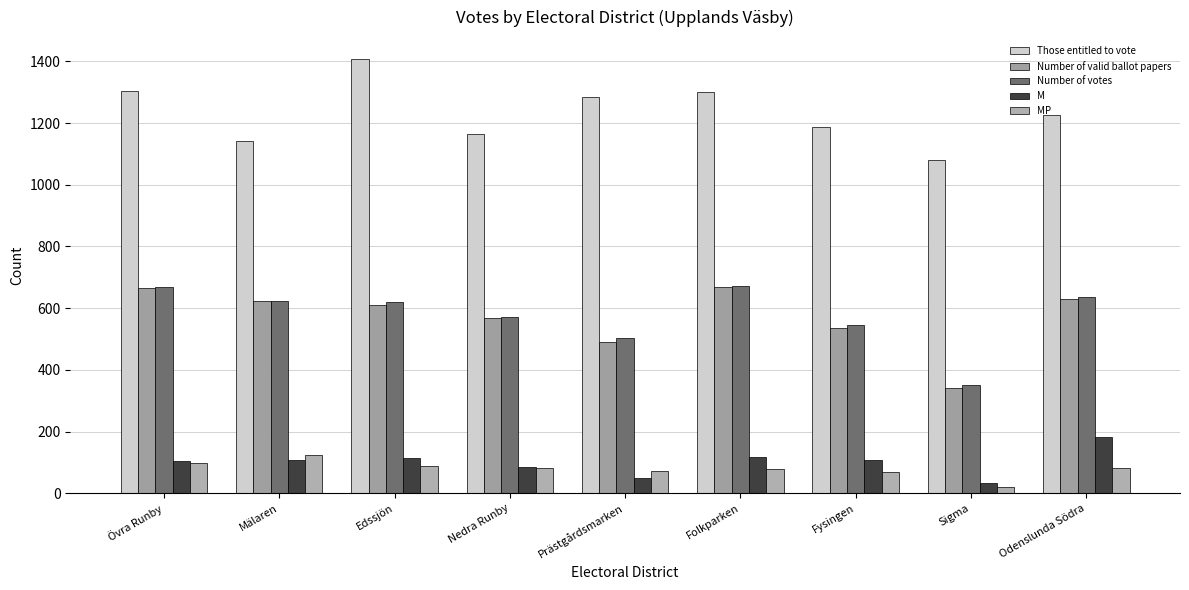

How many bars are there in total?

45